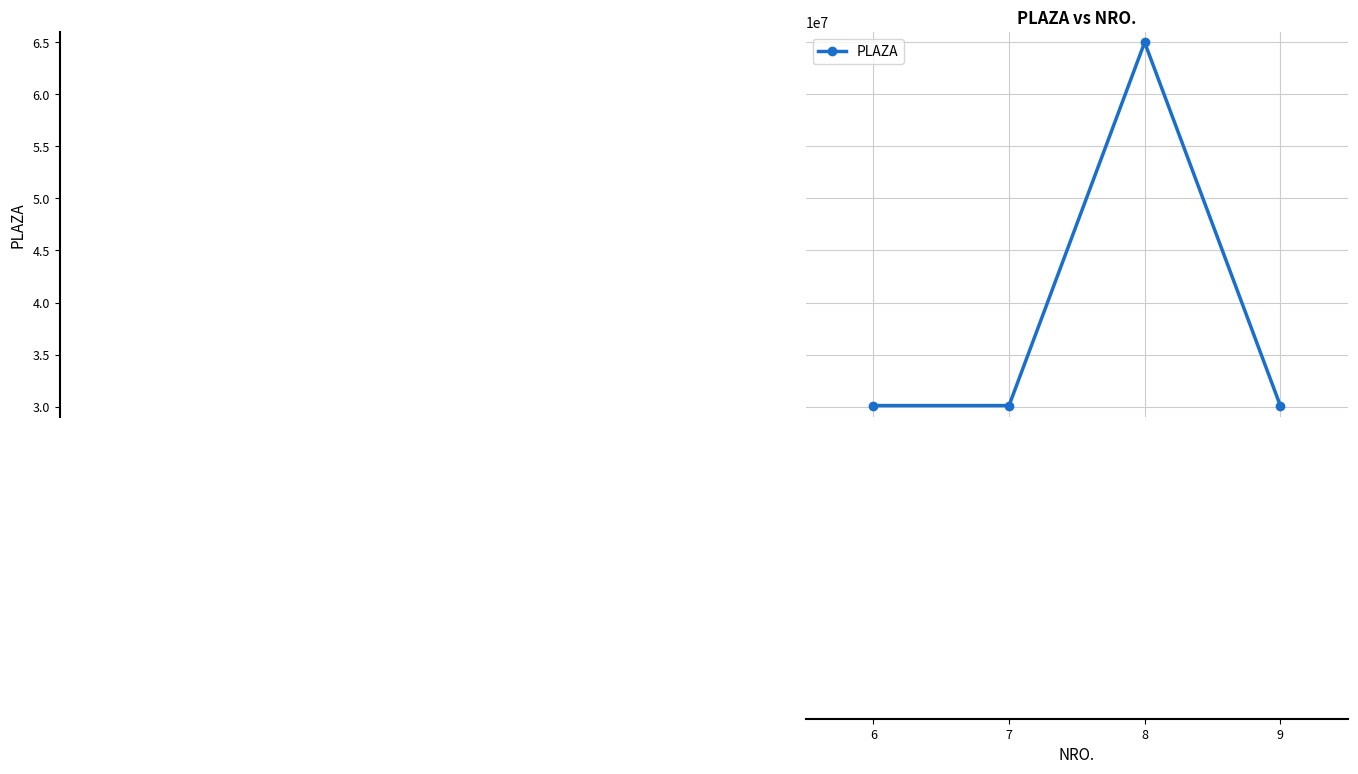

Approximately how many times larger is the value at 9 compared to 7?

1.0